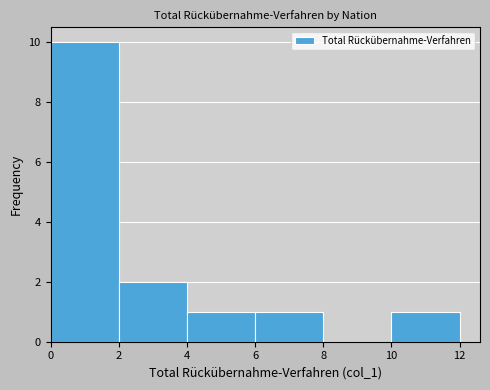

Reading left to right, list every bar in this chart as the range it spans on the x-axis followed by its height. The values are not printed on the chart, so give them approximately, as read against the axis.

0 to 2: 10
2 to 4: 2
4 to 6: 1
6 to 8: 1
8 to 10: 0
10 to 12: 1